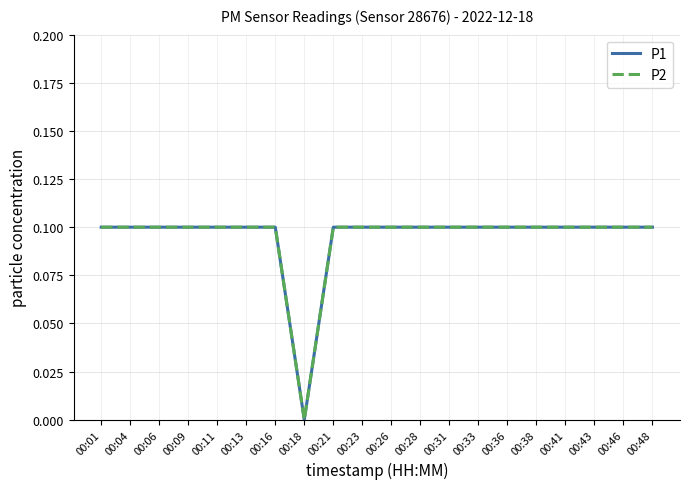

Does the chart have visible grid lines?

Yes